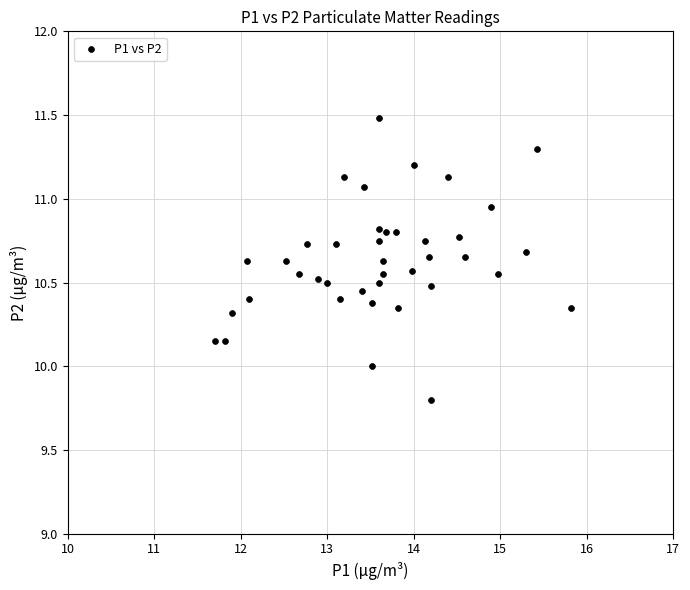

What is the range of Y values (max minus min)?

1.7